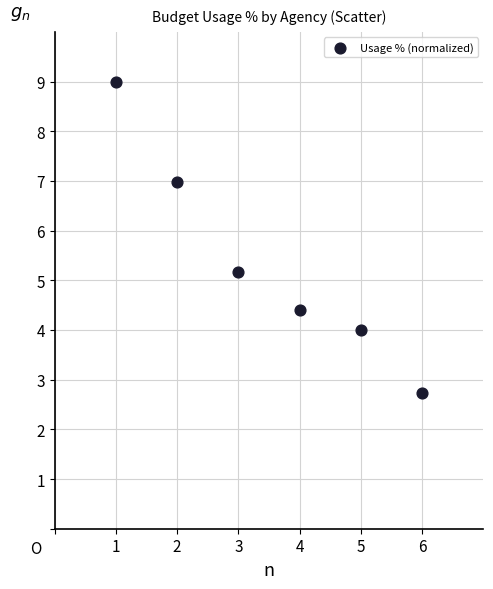

What is the average Y value?

5.4